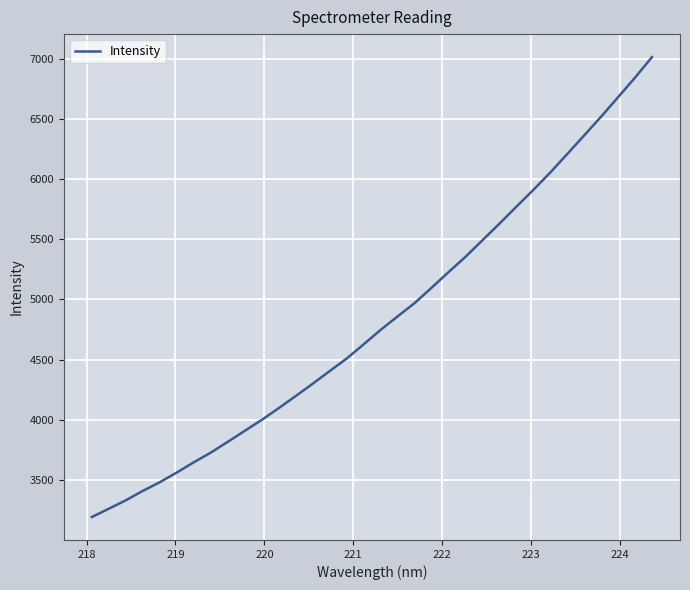

What is the difference between the maximum and minimum values?

3820.3